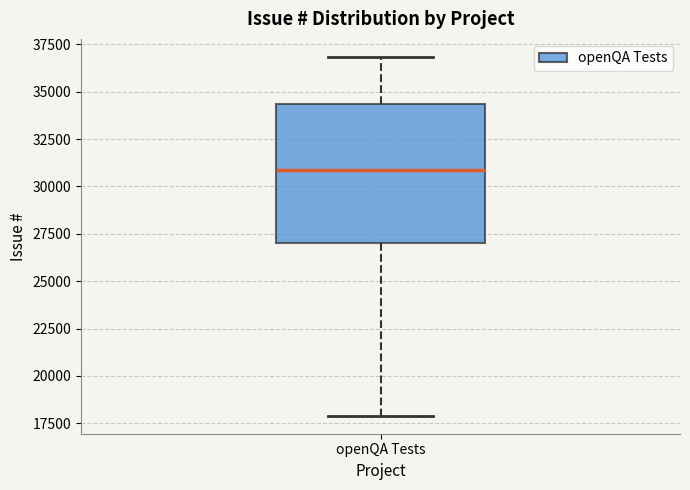

Where does the median line of the box for openQA Tests sit on the y-axis? The values are not printed on the chart, so give them approximately, as read against the axis.

31000